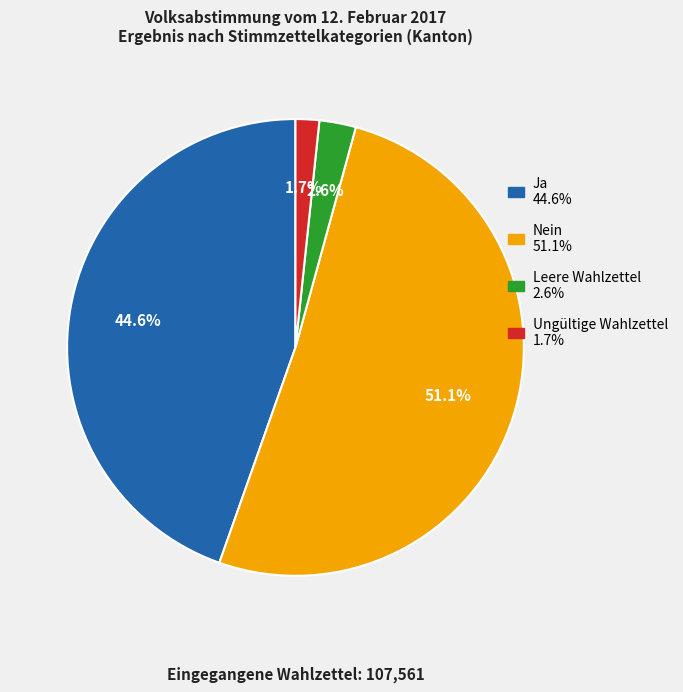

What is the smallest slice in the pie chart?

Ungültige Wahlzettel